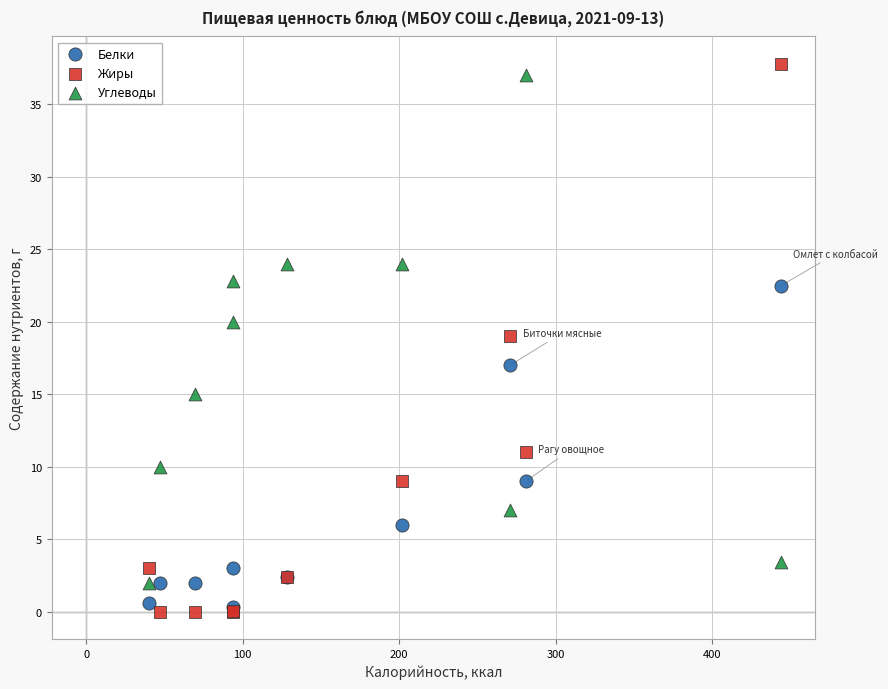

Which series has the widest spread of Y values?

Жиры